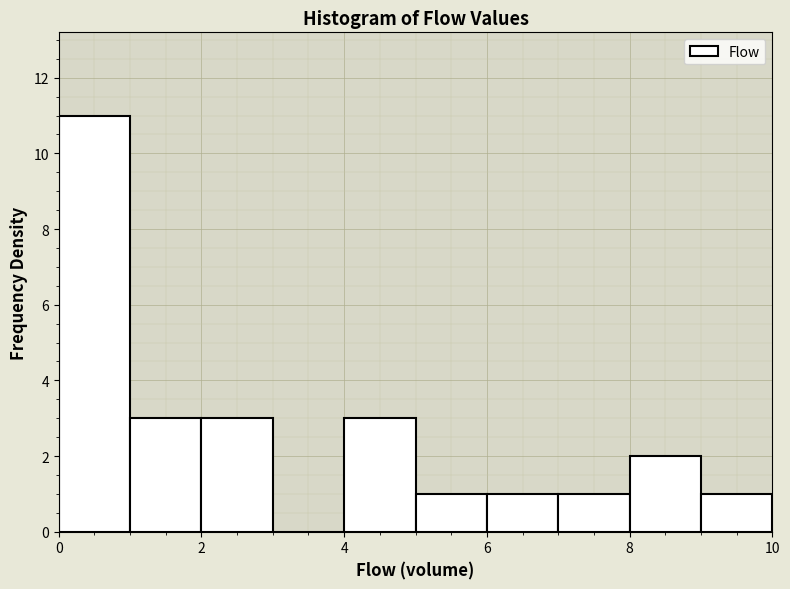

Over which range of the x-axis is the bar tallest?

0 to 1